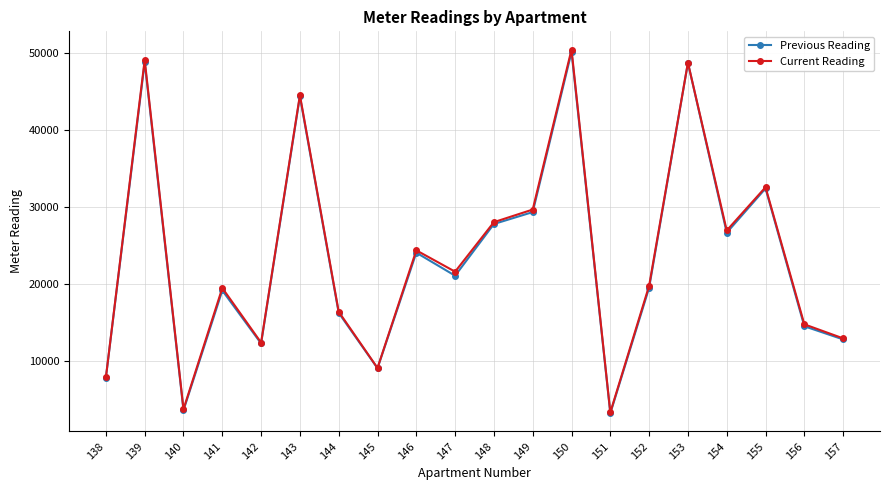

Where is the first local maximum for Previous Reading?

139